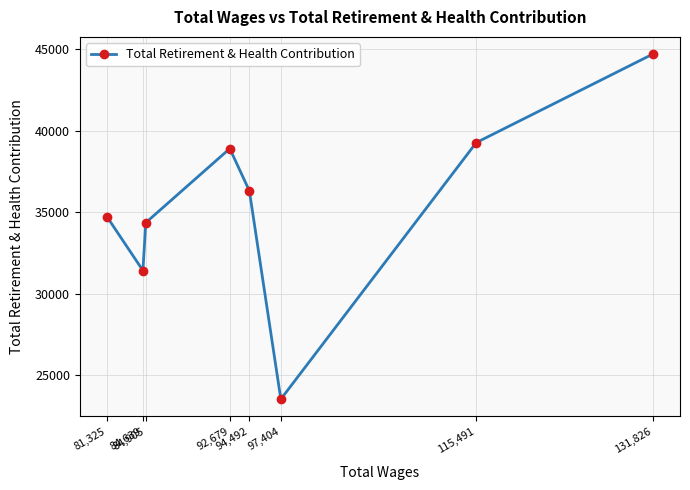

List the labels in order of value, largest first.

131,826, 115,491, 92,679, 94,492, 81,325, 84,905, 84,639, 97,404